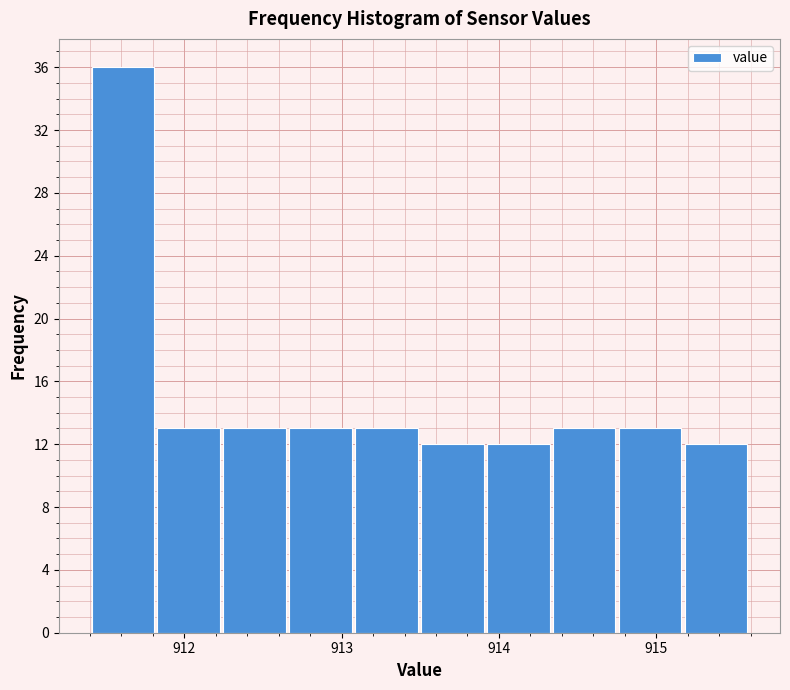

Reading left to right, list every bar in this chart as the range it spans on the x-axis followed by its height. Neither the bar edges nor the heights are printed on the chart, so give them approximately, as read against the axes.

911.4 to 911.8: 36
911.8 to 912.2: 13
912.2 to 912.7: 13
912.7 to 913.1: 13
913.1 to 913.5: 13
913.5 to 913.9: 12
913.9 to 914.3: 12
914.3 to 914.8: 13
914.8 to 915.2: 13
915.2 to 915.6: 12